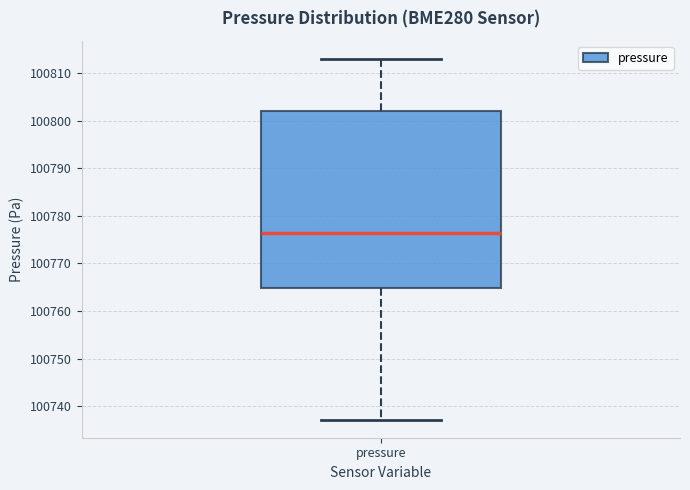

Read this box plot against the y-axis: the position of the median line, the range covered by the box, and the ends of both whiskers. The values are not printed on the chart, so give them approximately, as read against the axis.

median 100776, box 100765 to 100802, whiskers 100737 to 100813